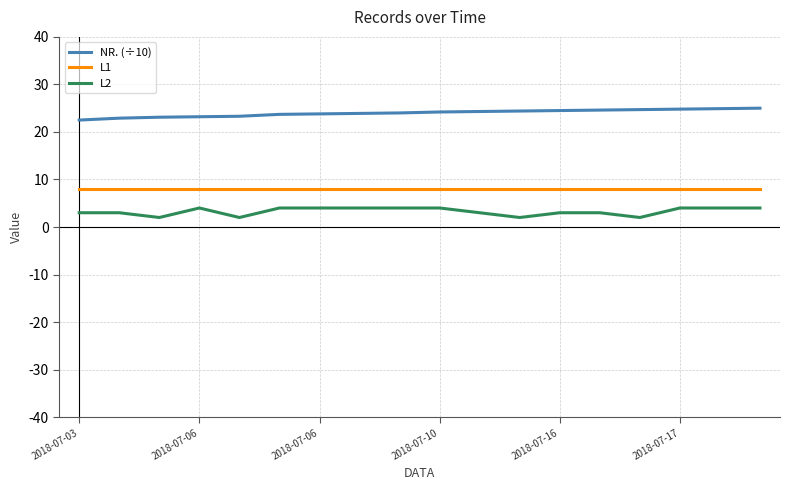

Which series has the largest total across all categories?

NR. (÷10)